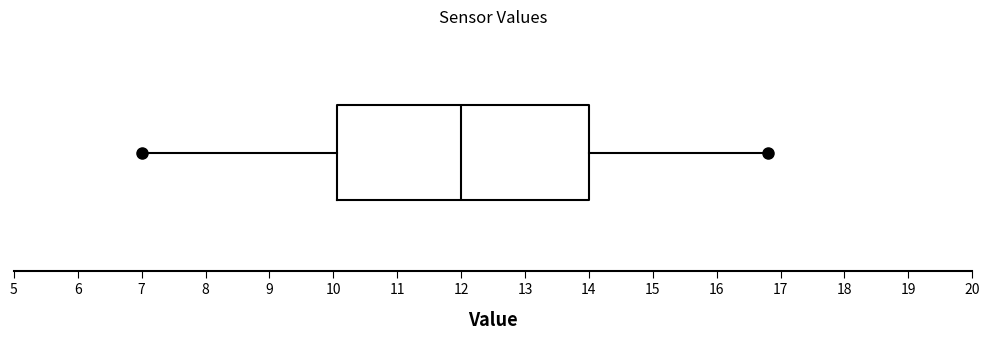

Transcribe this box plot: give where the median line is, the range the box spans, and where the two whiskers end, as read against the x-axis. The values are not printed on the chart, so give them approximately, as read against the axis.

median 12.0, box 10.1 to 14.0, whiskers 7.0 to 16.8